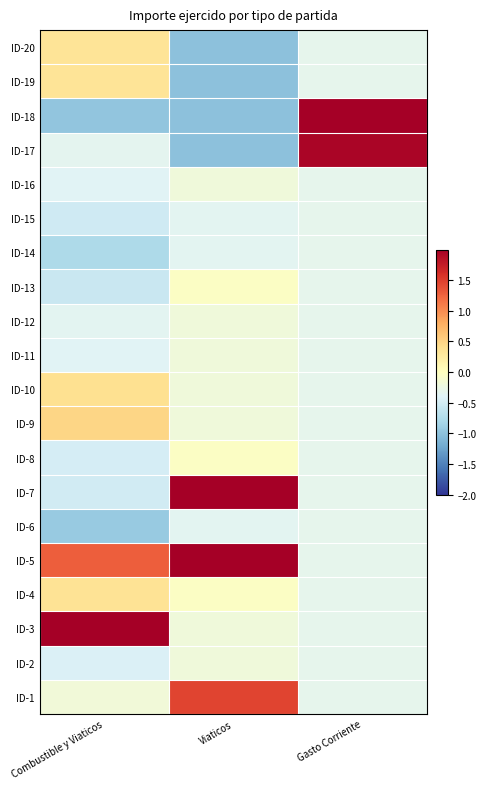

How many categories are shown in the chart?

3